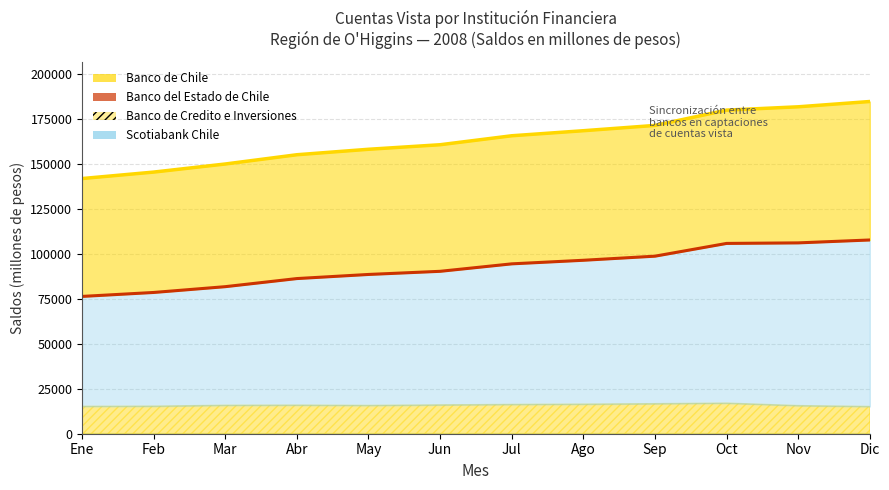

What is the difference between the second highest and second lowest values in the Banco del Estado de Chile series?

27543